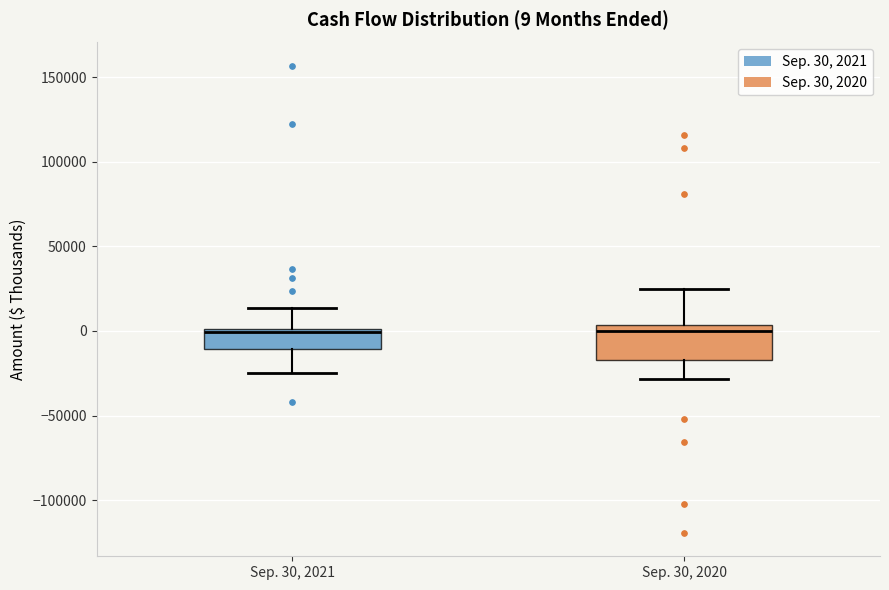

Comparing the boxes themselves (not the whiskers), which one is the tallest?

Sep. 30, 2020